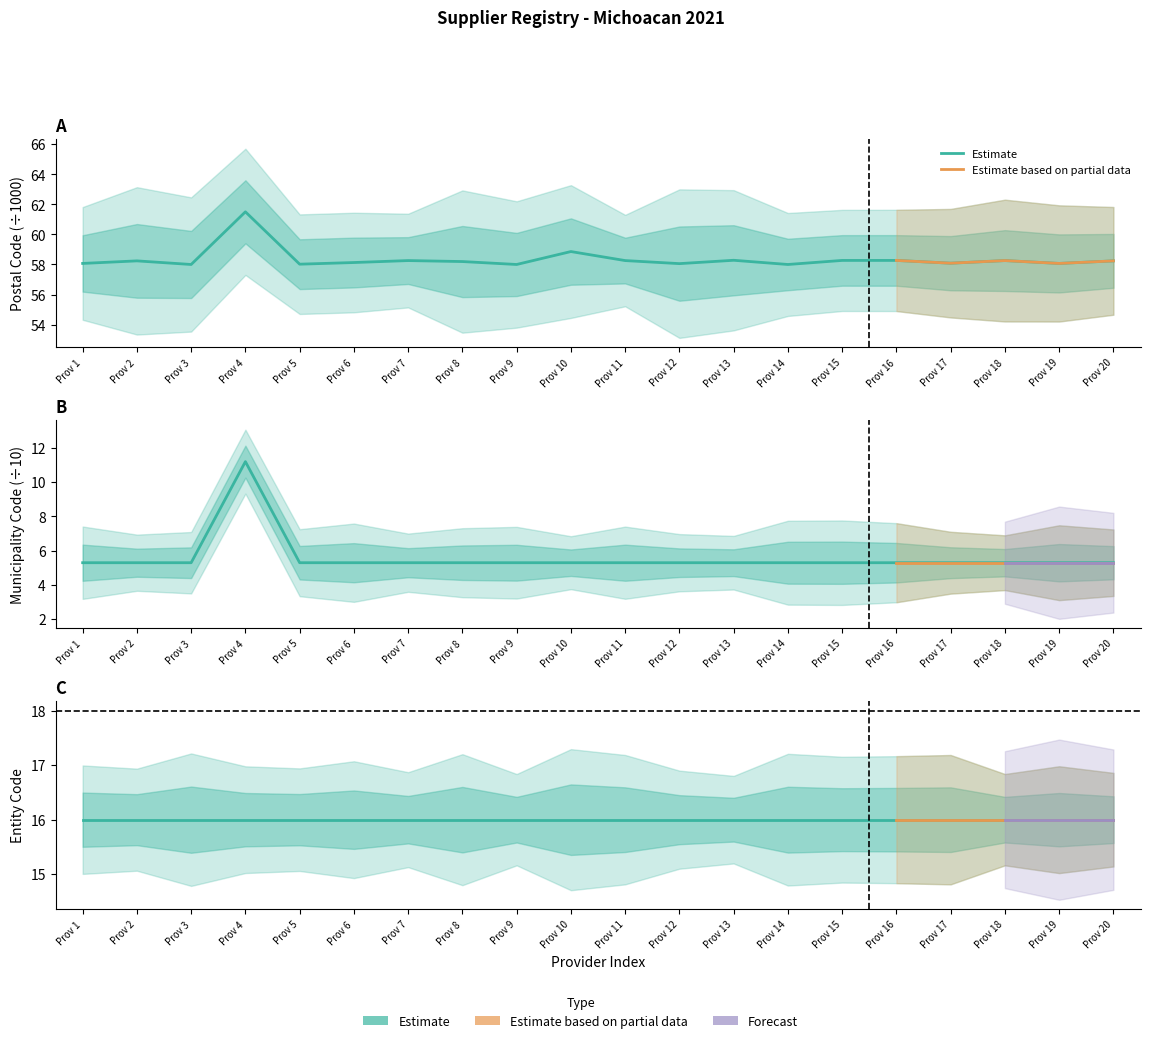

True or false: Municipality Code has more than 1 points higher than both neighbors.

False